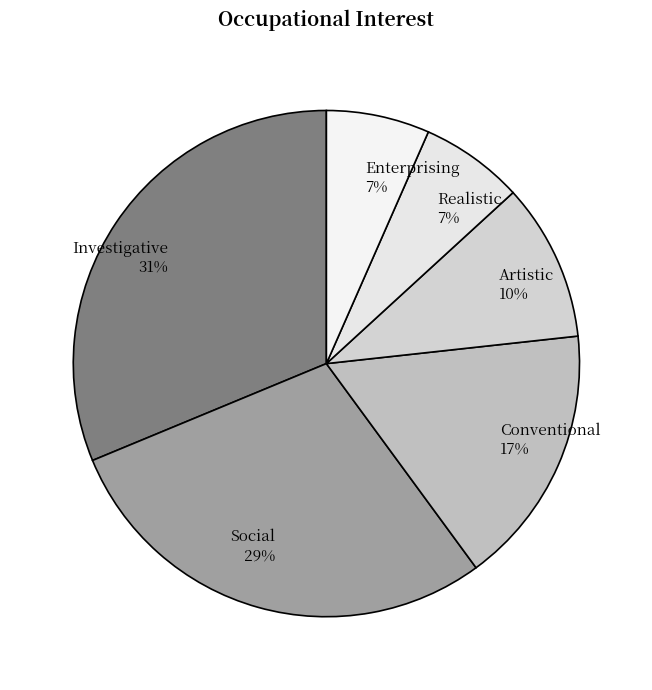

Is there a majority slice in this chart?

No